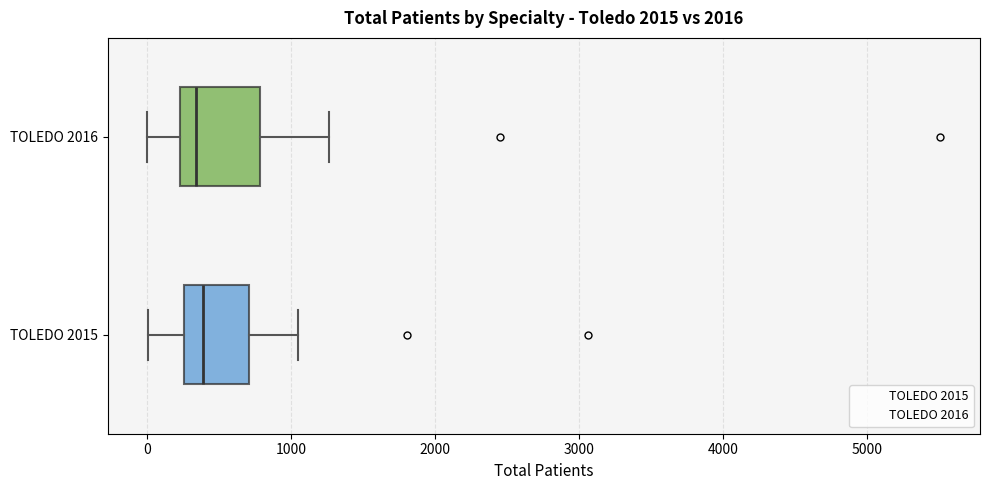

Comparing the boxes themselves (not the whiskers), which one is the widest?

TOLEDO 2016